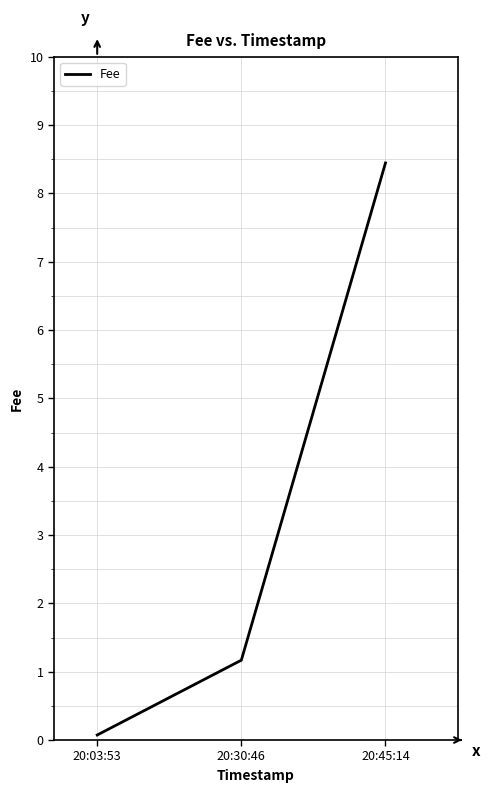

List the labels in order of value, largest first.

20:45:14, 20:30:46, 20:03:53